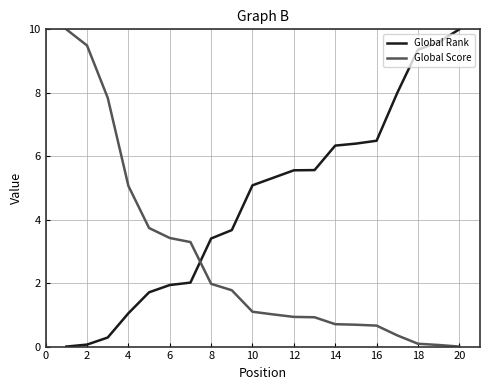

List the series in order of their overall mean, lowest first.

Global Score, Global Rank